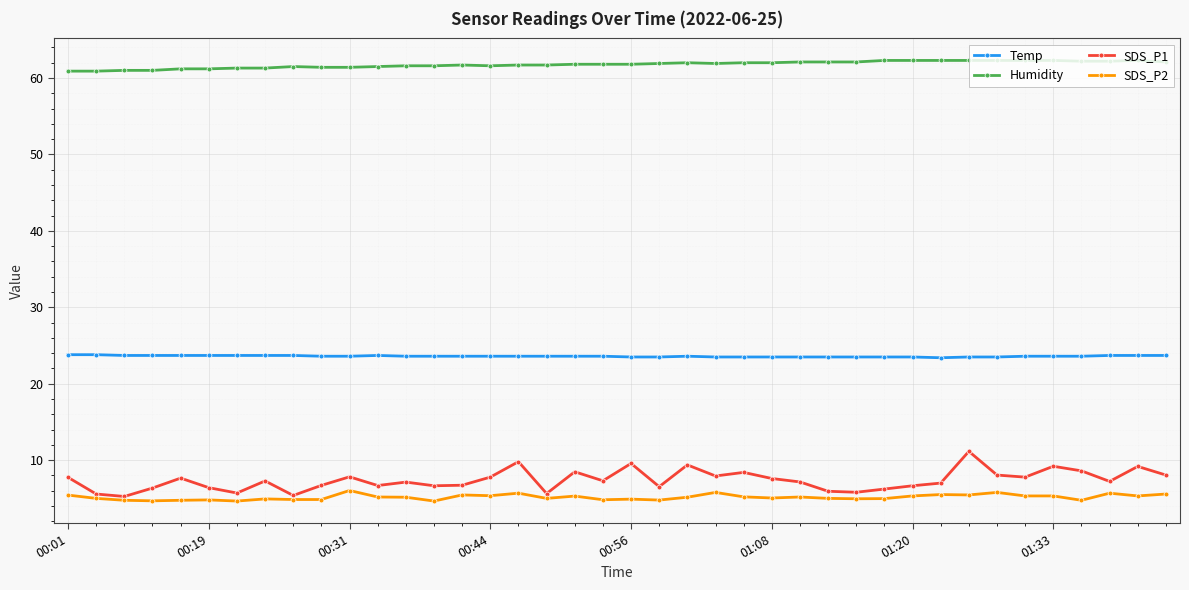

Which series has the largest total across all categories?

Humidity